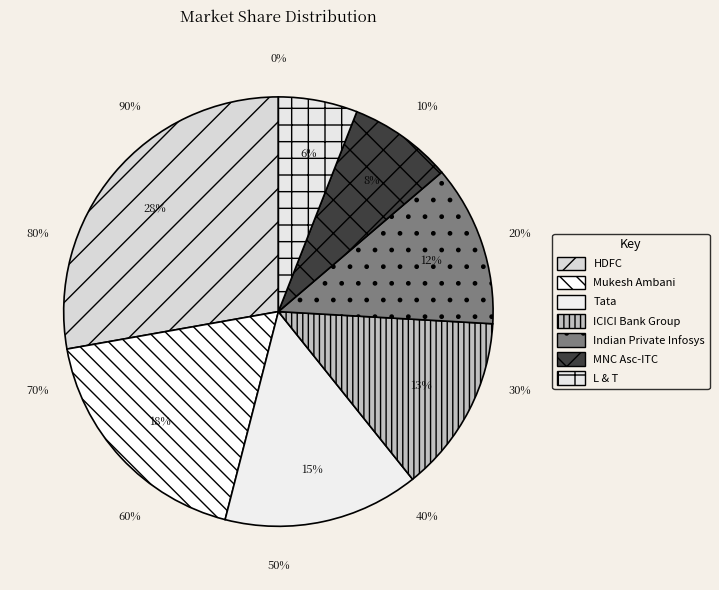

Which category has the biggest portion of the pie?

HDFC